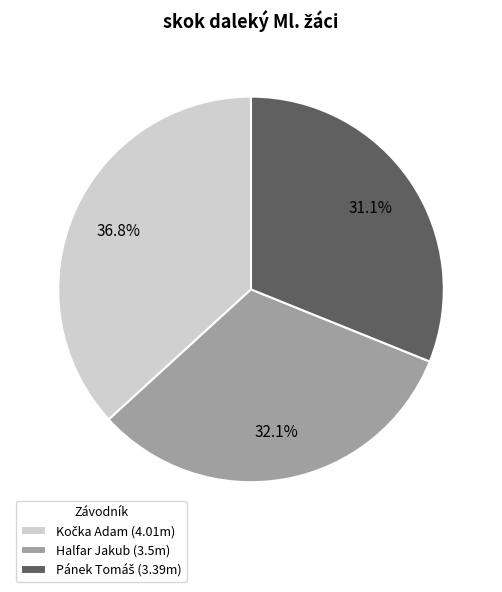

How much of the chart is everything except Halfar Jakub (3.5m)?

67.9%